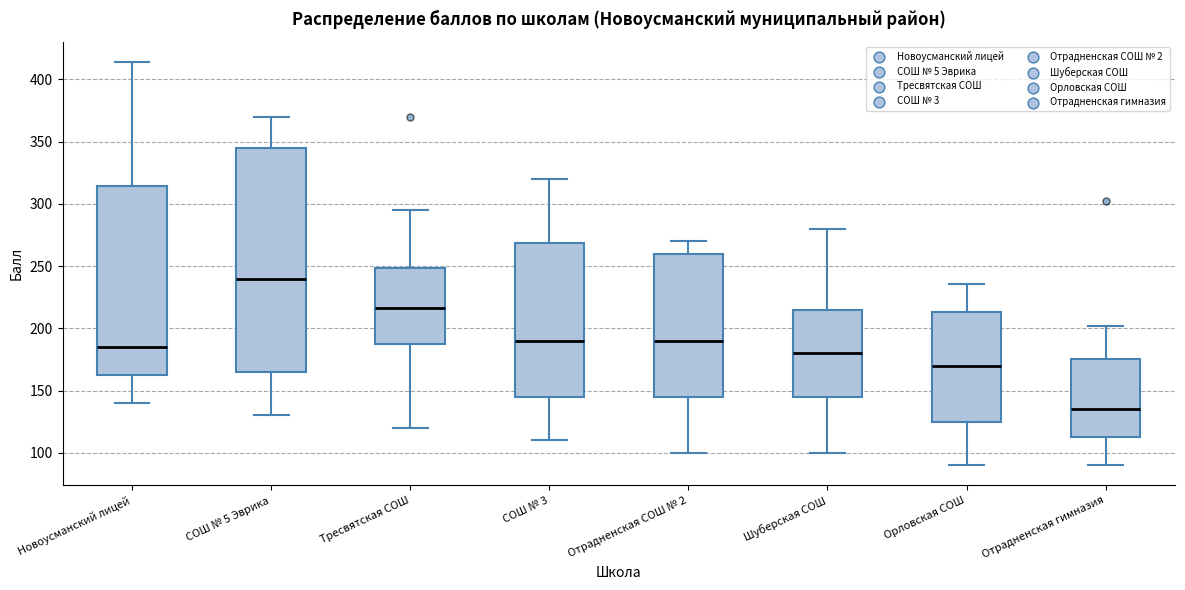

Where does the median line of the box for Отрадненская СОШ № 2 sit on the y-axis? The values are not printed on the chart, so give them approximately, as read against the axis.

190